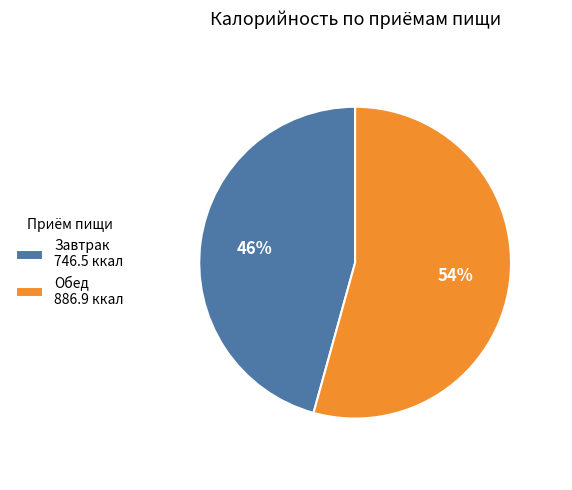

Between Завтрак 746.5 ккал and Обед 886.9 ккал, which is larger?

Обед 886.9 ккал